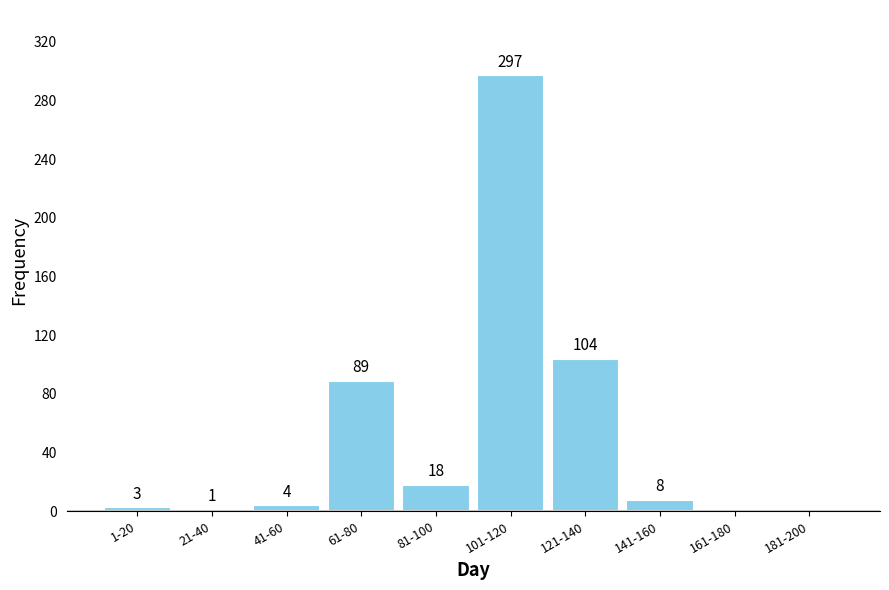

Reading right to left, transcribe all the data shown in this chart.

181-200=0	161-180=0	141-160=8	121-140=104	101-120=297	81-100=18	61-80=89	41-60=4	21-40=1	1-20=3